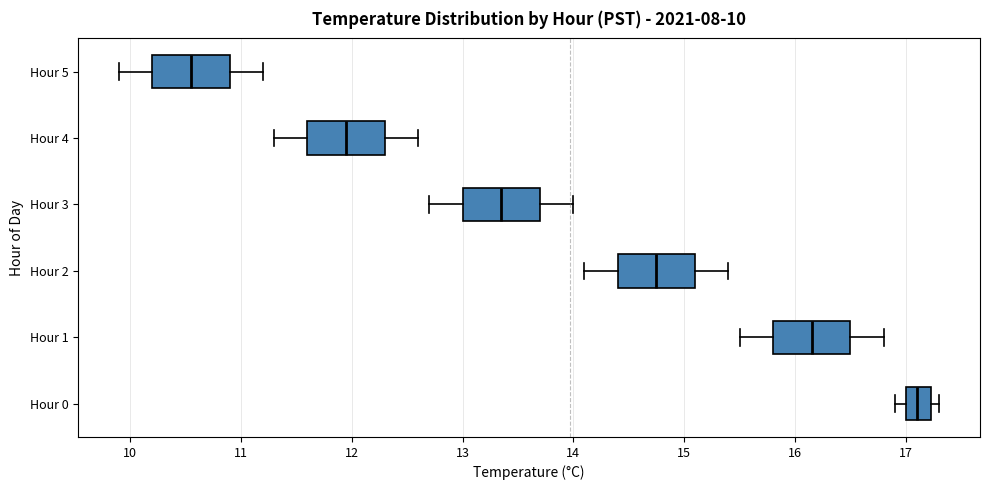

Which box's median line is the furthest to the right?

Hour 0